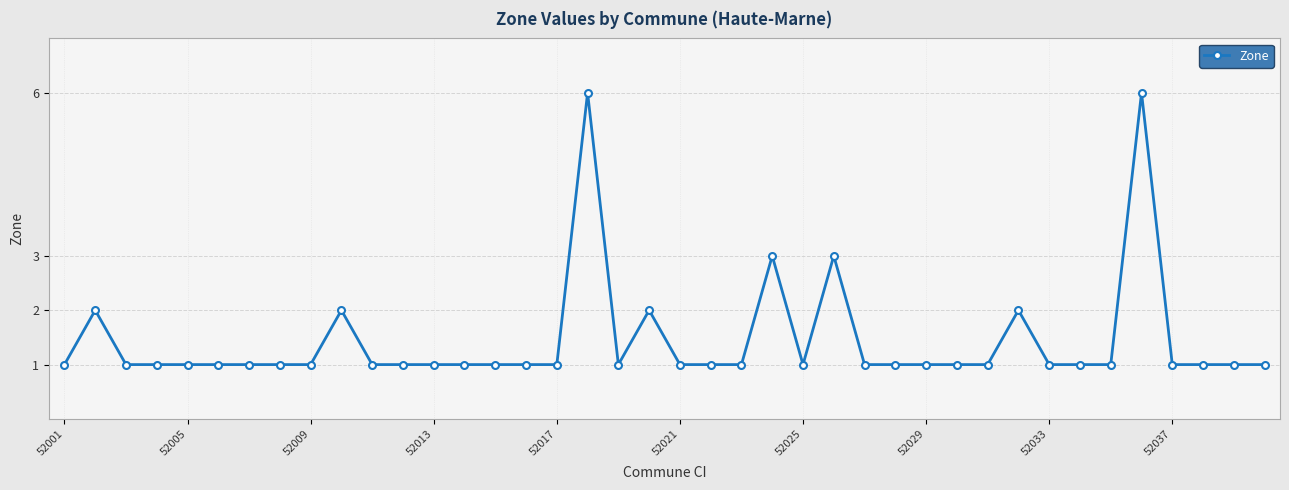

True or false: there are more than 1 points higher than both neighbors.

True